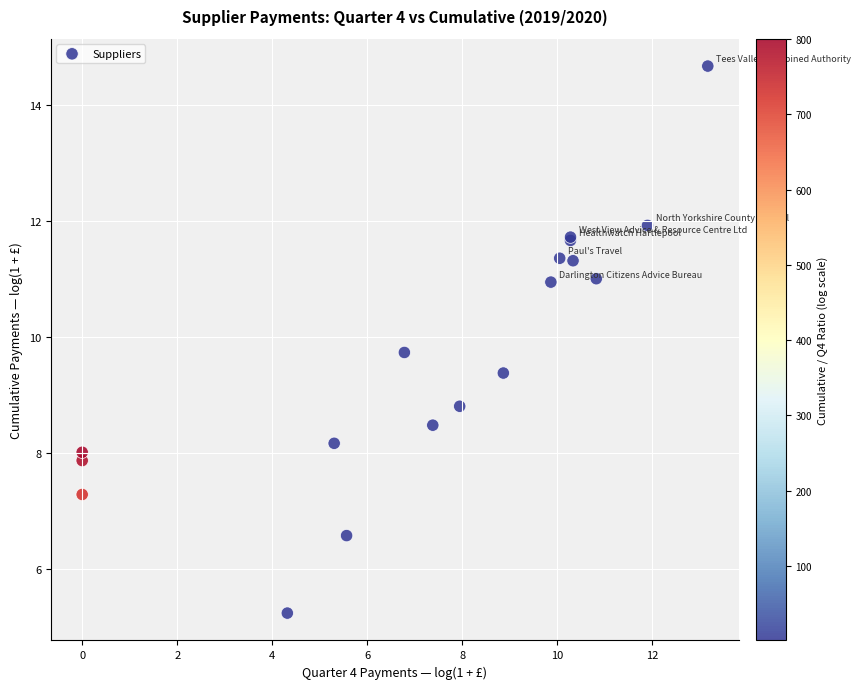

What Y value in the scatter plot is closest to 9?

8.8